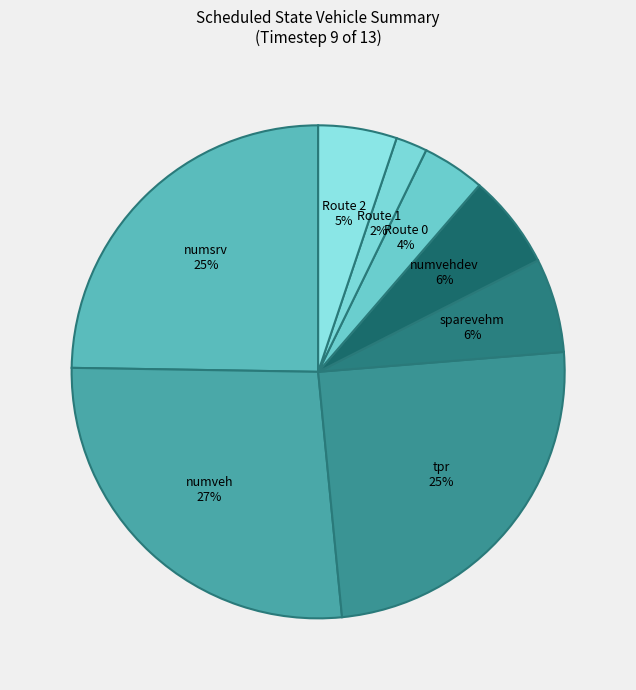

The numvehdev slice represents 6% of the pie. True or false?

True